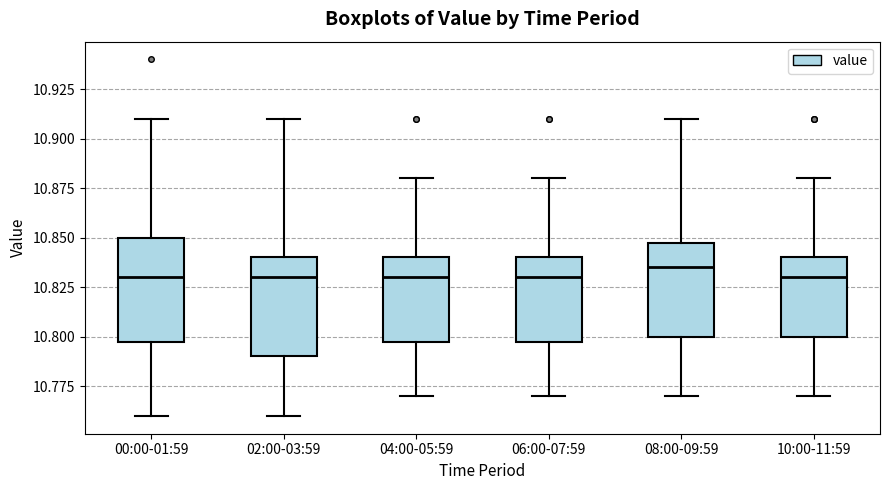

Where does the lower whisker of the box for 02:00-03:59 end on the y-axis? The values are not printed on the chart, so give them approximately, as read against the axis.

10.760